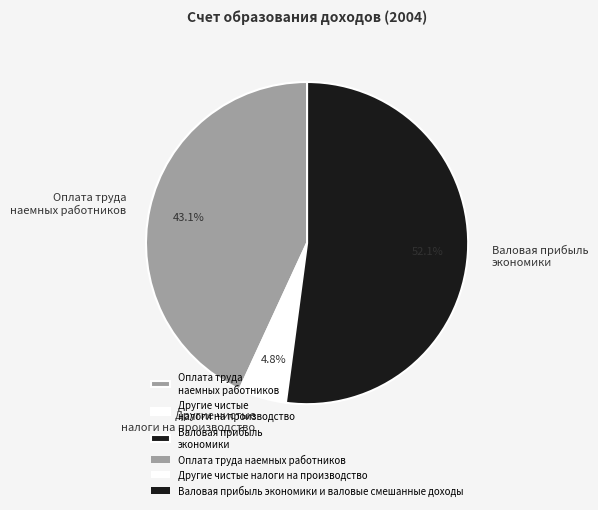

Does Другие чистые налоги на производство represent more than half of the total?

No